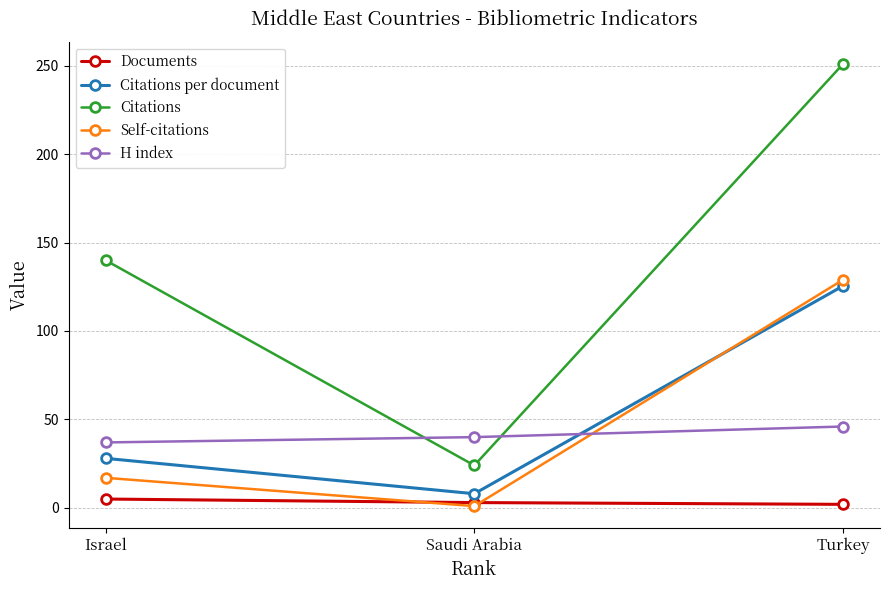

Which series has the largest range (max minus min)?

Citations